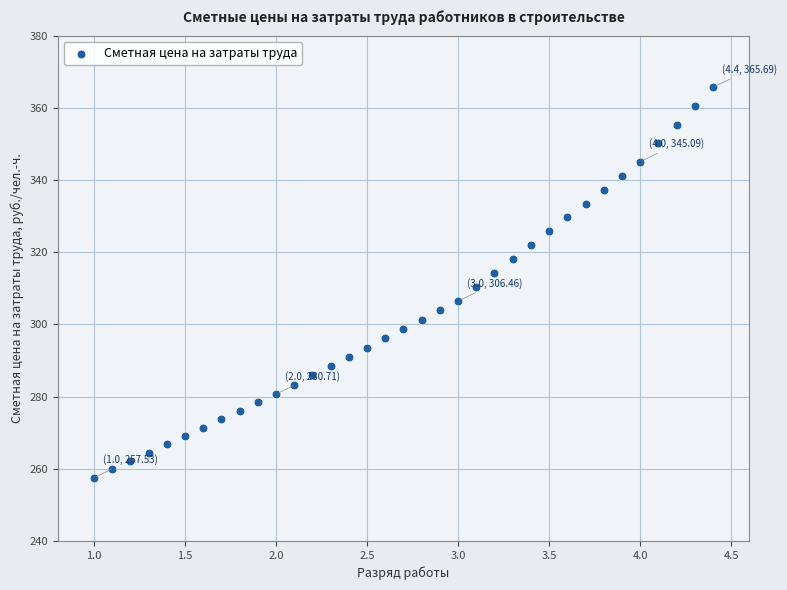

What is the range of X values (max minus min)?

3.4